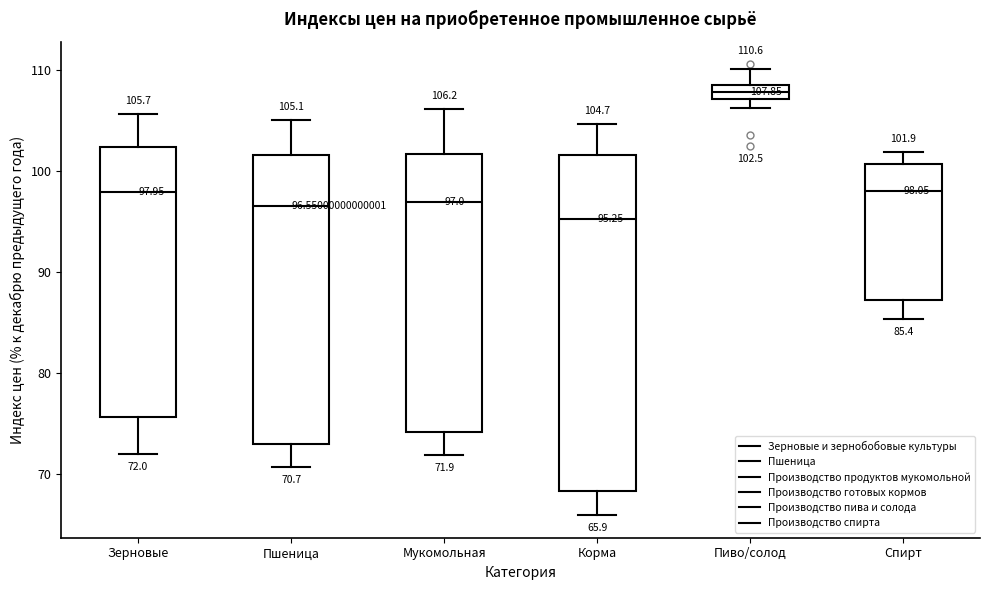

Comparing the boxes themselves (not the whiskers), which one is the tallest?

Корма